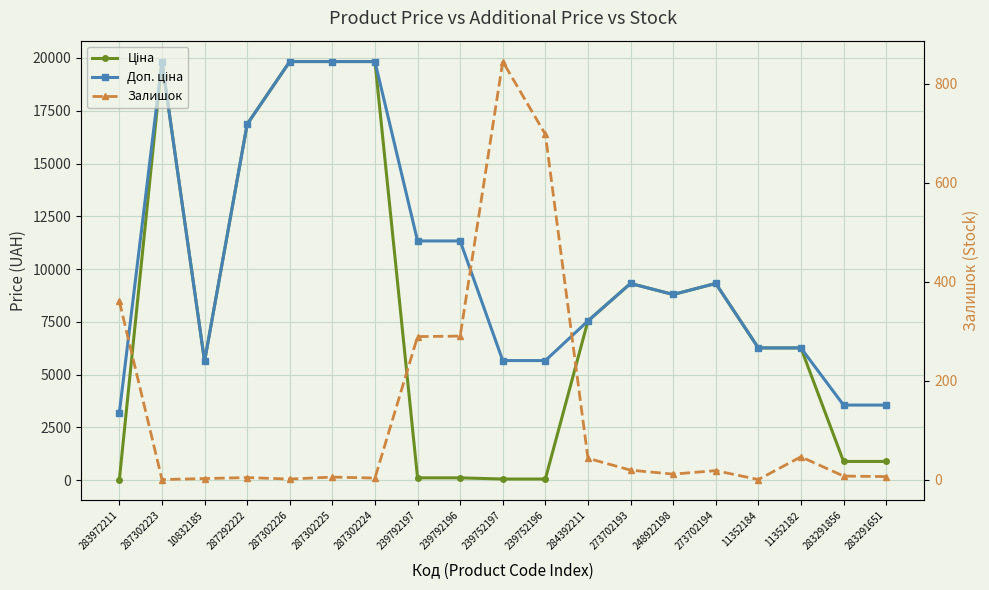

Reading left to right, transcribe all the data shown in this chart.

Ціна: 32.0	19831.1	5636.0	16863.2	19831.1	19831.1	19831.1	113.3	113.3	56.7	56.7	7545.9	9321.4	8797.6	9321.4	6266.7	6266.7	889.9	889.9
Доп. ціна: 3205.0	19831.1	5636.0	16863.2	19831.1	19831.1	19831.1	11334.0	11334.0	5667.0	5667.0	7545.9	9321.4	8797.6	9321.4	6266.7	6266.7	3559.7	3559.7
Залишок: 360.0	0.0	2.0	4.0	1.0	5.0	3.0	289.0	290.0	845.0	698.0	43.0	19.0	11.0	18.0	0.0	46.0	7.0	6.0